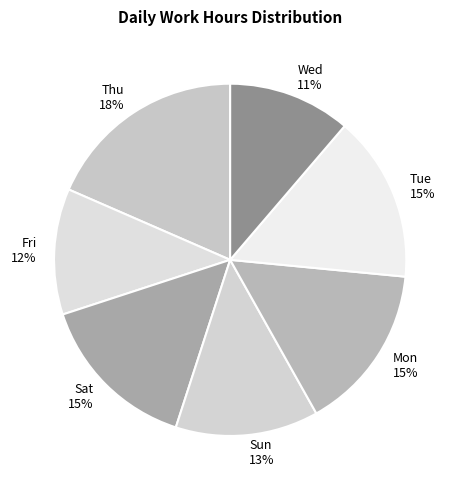

Does Tue account for over 50% of the chart?

No